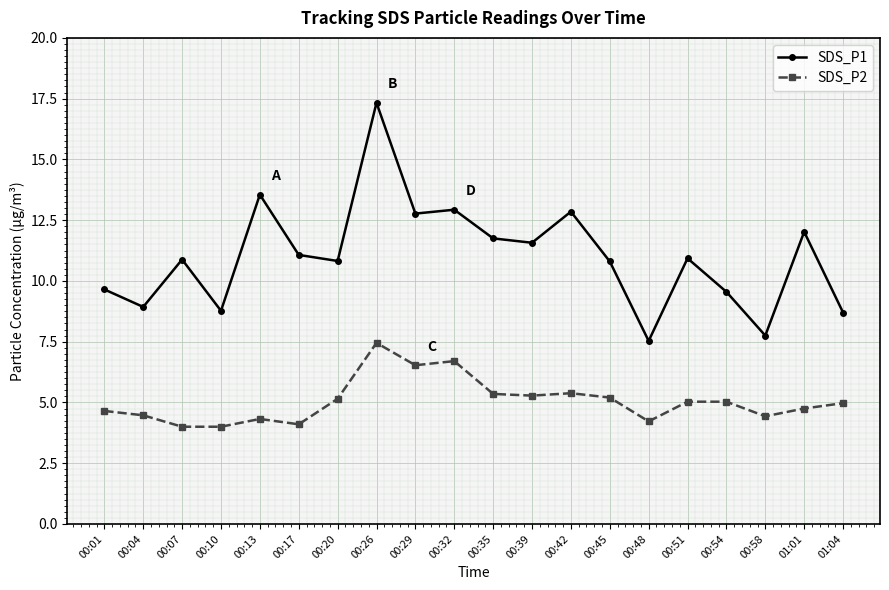

What is the total value across all series at 00:54?

14.6